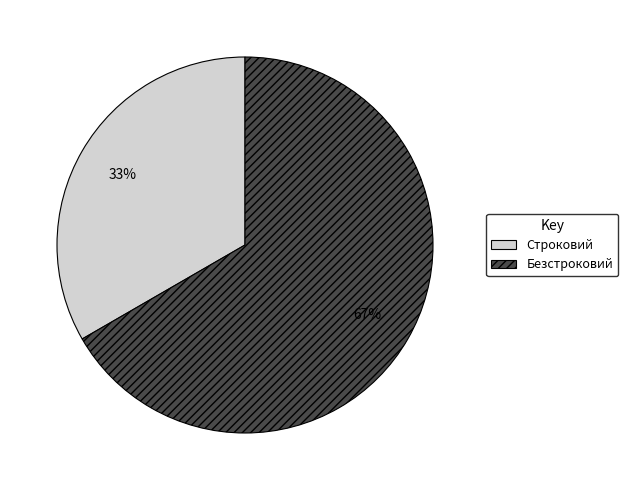

Which category has the biggest portion of the pie?

Безстроковий